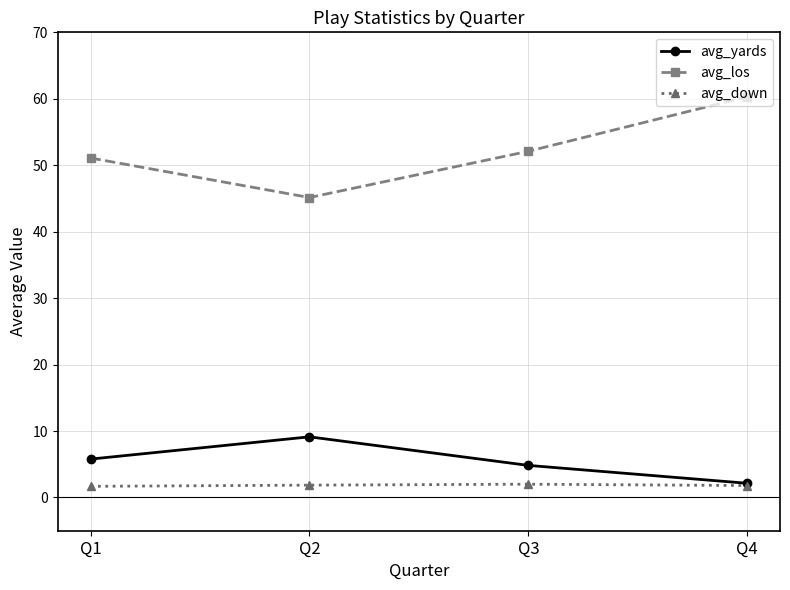

What is the spread (max minus min) of values at Q4?

58.5